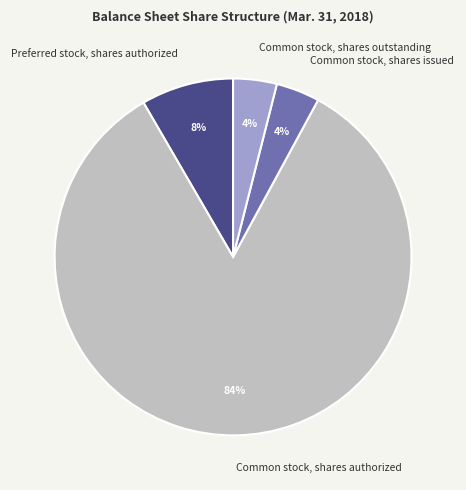

Which category has the biggest portion of the pie?

Common stock, shares authorized